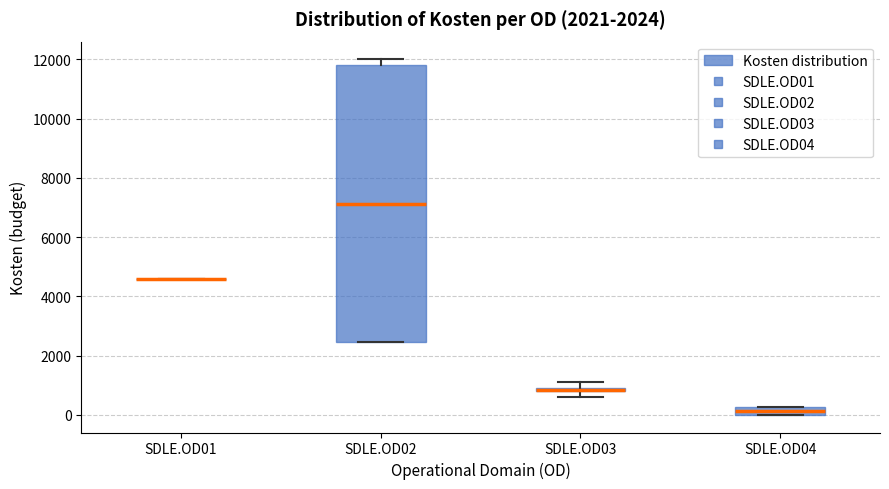

Which box is the tallest, from its lower edge to its upper edge?

SDLE.OD02